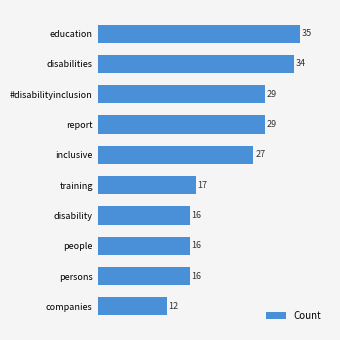

Read the value at training, to the nearest 5.

15